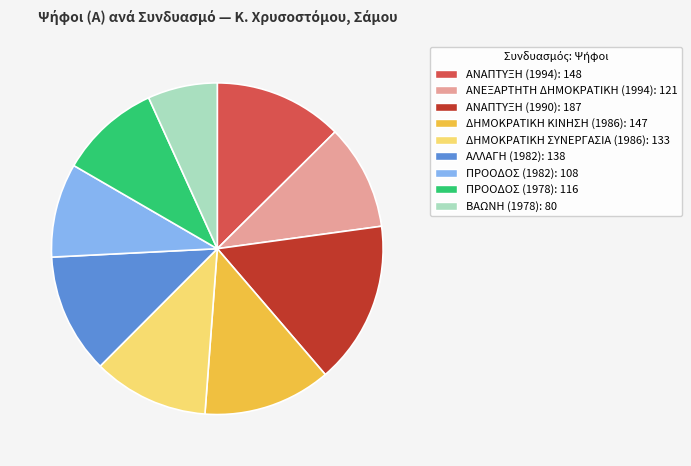

Is ΔΗΜΟΚΡΑΤΙΚΗ ΚΙΝΗΣΗ (1986) the majority of the pie?

No